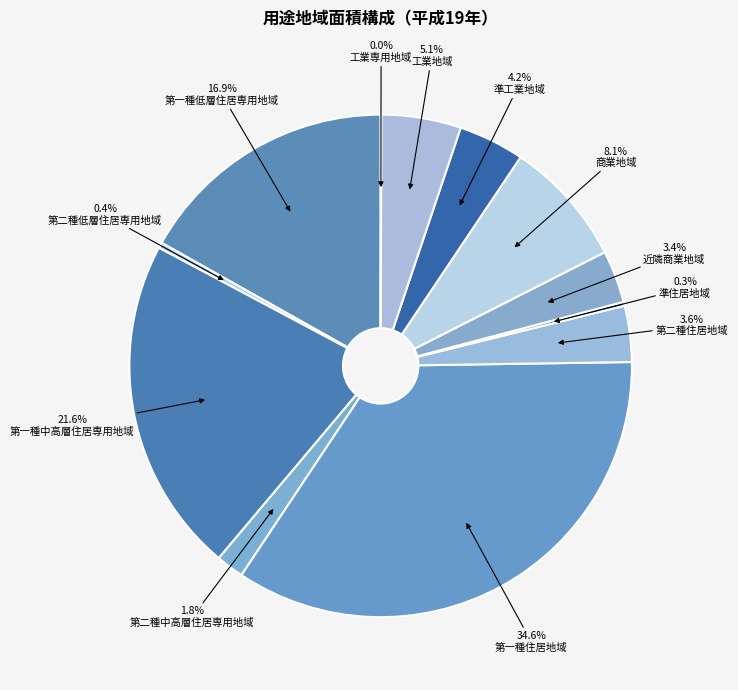

What is the smallest slice in the pie chart?

工業専用地域